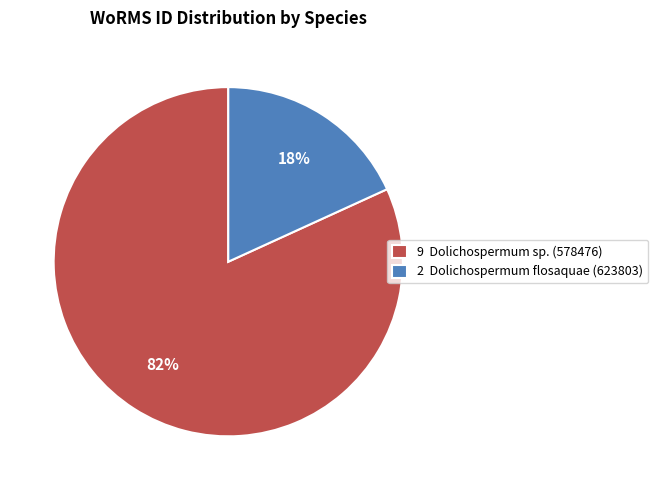

To the nearest percent, what percentage of the pie is 9 Dolichospermum sp. (578476)?

82%